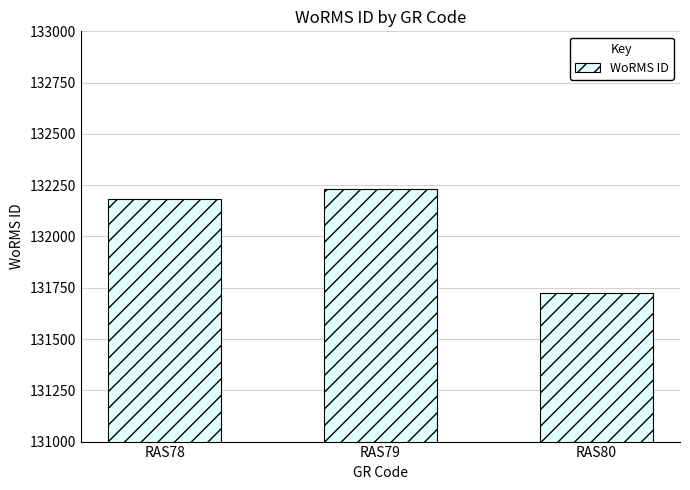

What is the maximum value shown in the chart?

132233